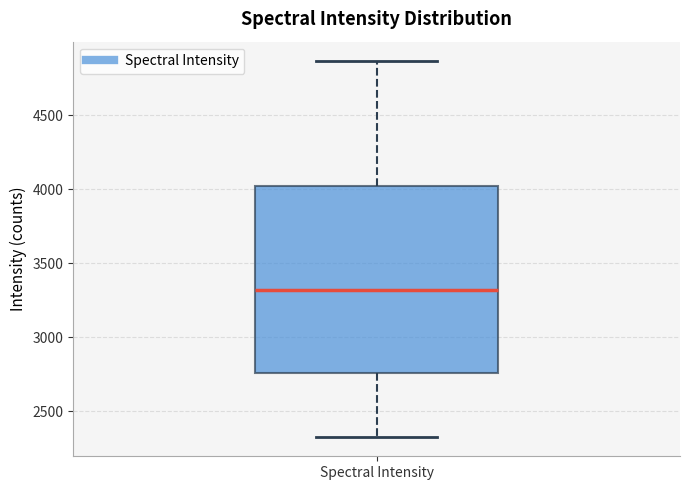

Transcribe this box plot: give where the median line is, the range the box spans, and where the two whiskers end, as read against the y-axis. The values are not printed on the chart, so give them approximately, as read against the axis.

median 3300, box 2750 to 4000, whiskers 2300 to 4850